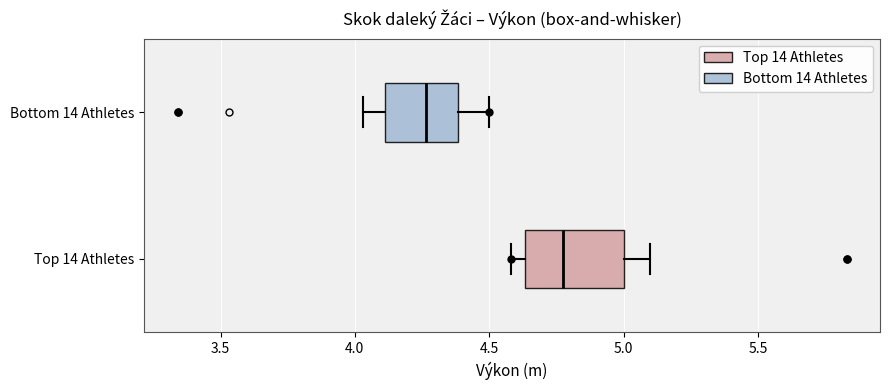

Where does the right whisker of the box for Top 14 Athletes end on the x-axis? The values are not printed on the chart, so give them approximately, as read against the axis.

5.10